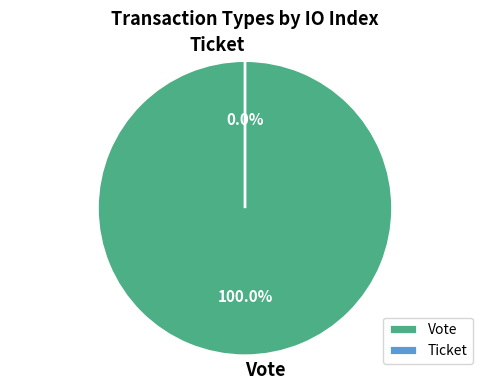

To the nearest percent, what is the combined percentage of Vote and Ticket?

100%